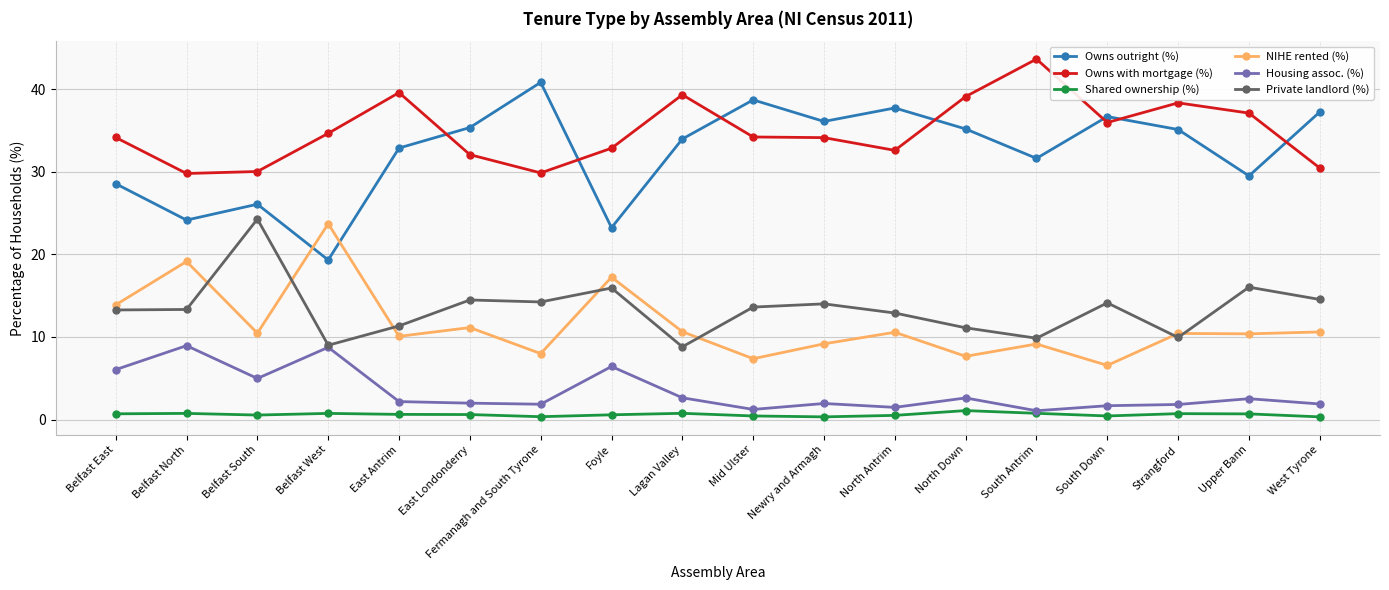

Which series has the widest spread of values?

Owns outright (%)